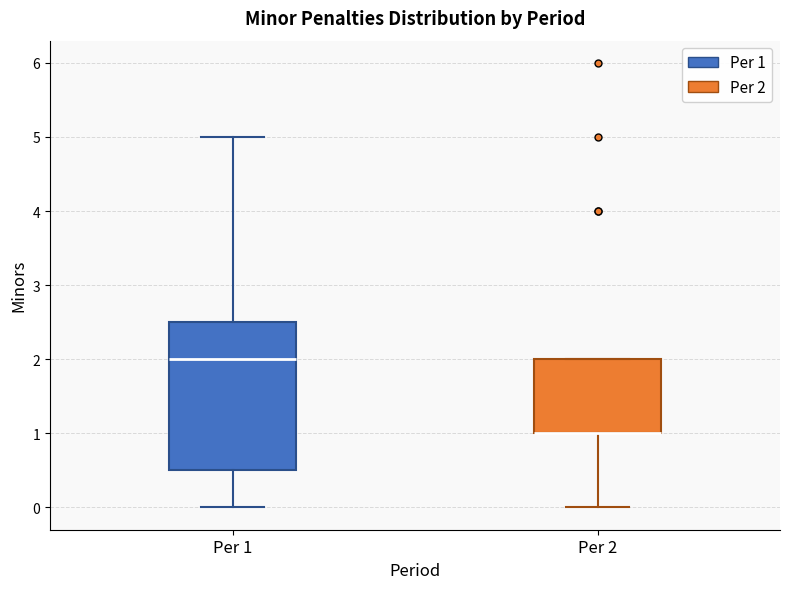

Reading left to right, transcribe this box plot: for each box, give where its median line is, the range the box spans, and where its two whiskers end, as read against the y-axis. The values are not printed on the chart, so give them approximately, as read against the axis.

Per 1: median 2.0, box 0.5 to 2.5, whiskers 0.0 to 5.0
Per 2: median 1.0 (drawn on the box's lower edge), box 1.0 to 2.0, whiskers 0.0 to 2.0